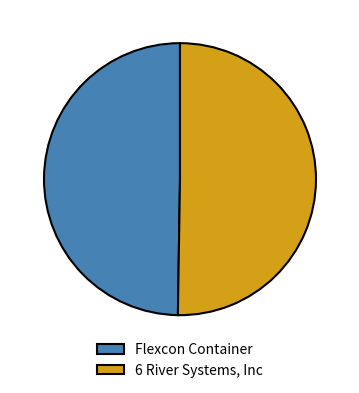

True or false: 6 River Systems, Inc accounts for 50% of the total.

True